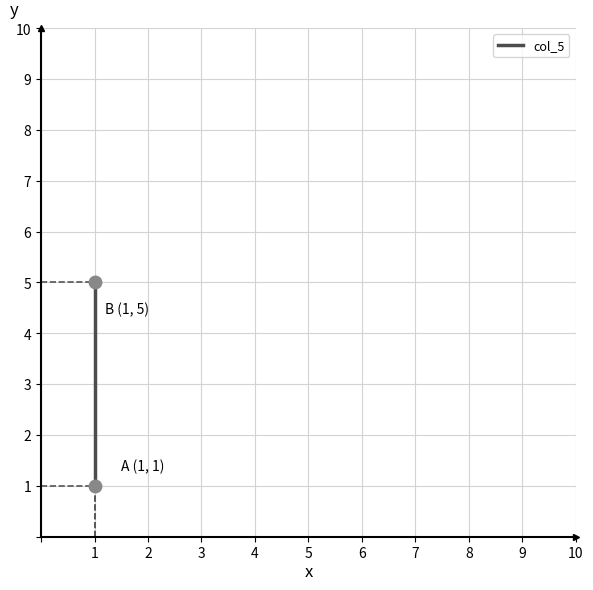

Approximately how many times larger is the value at 1 compared to 1?

5.0